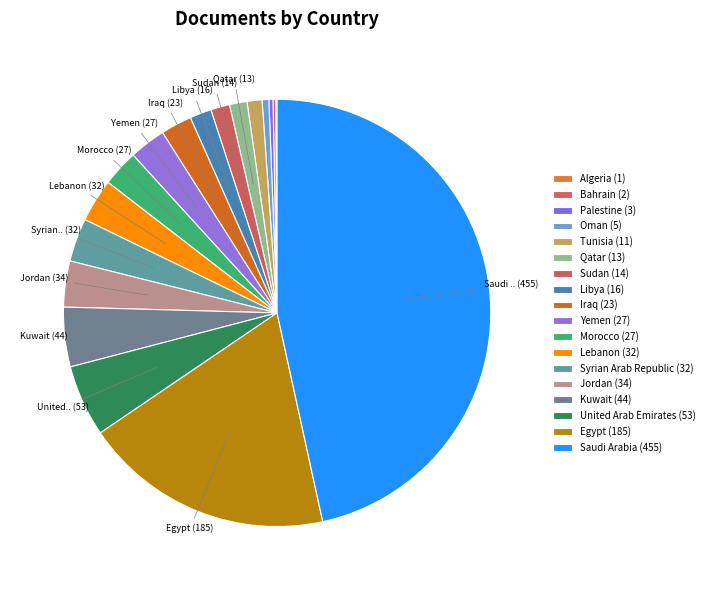

The Lebanon slice represents 1% of the pie. True or false?

False